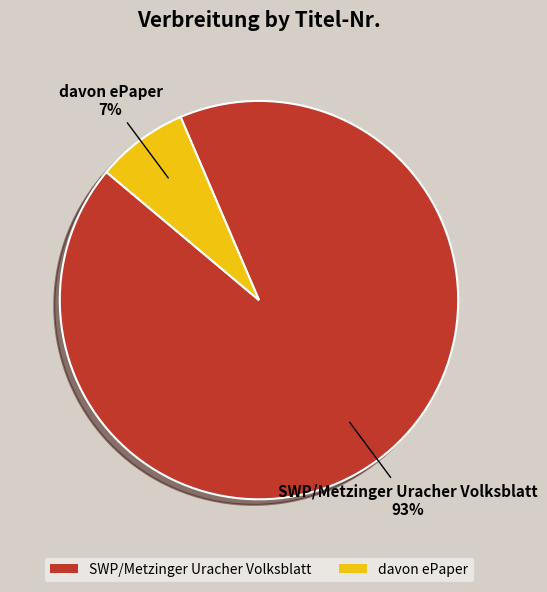

Between davon ePaper and SWP/Metzinger Uracher Volksblatt, which is larger?

SWP/Metzinger Uracher Volksblatt